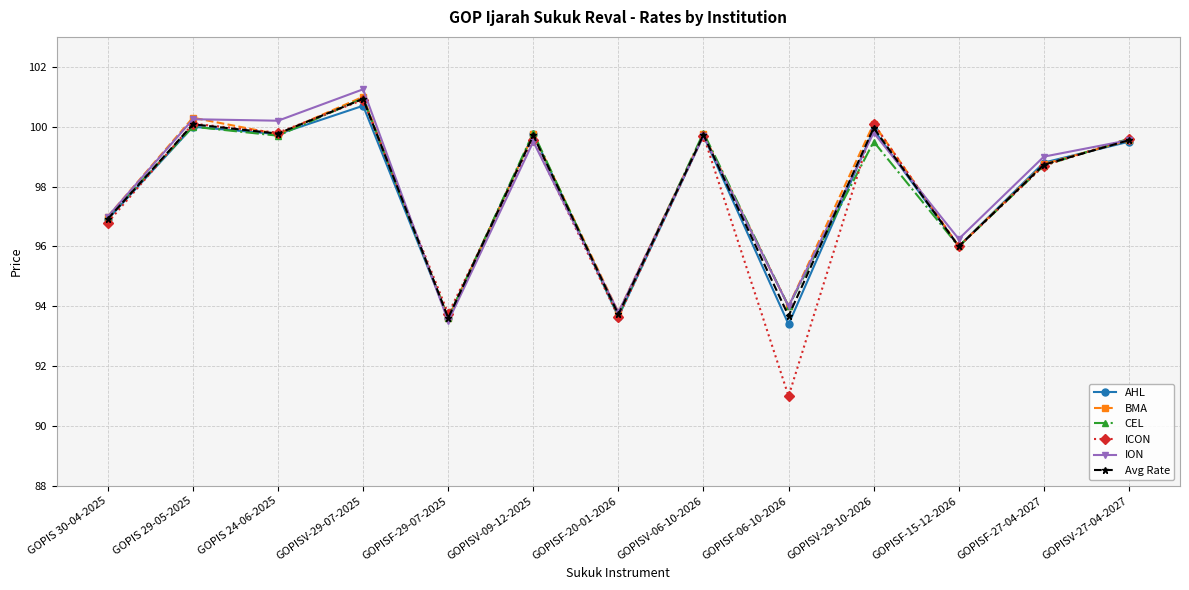

What value does the Avg Rate series have at GOPISV-09-12-2025?

99.7